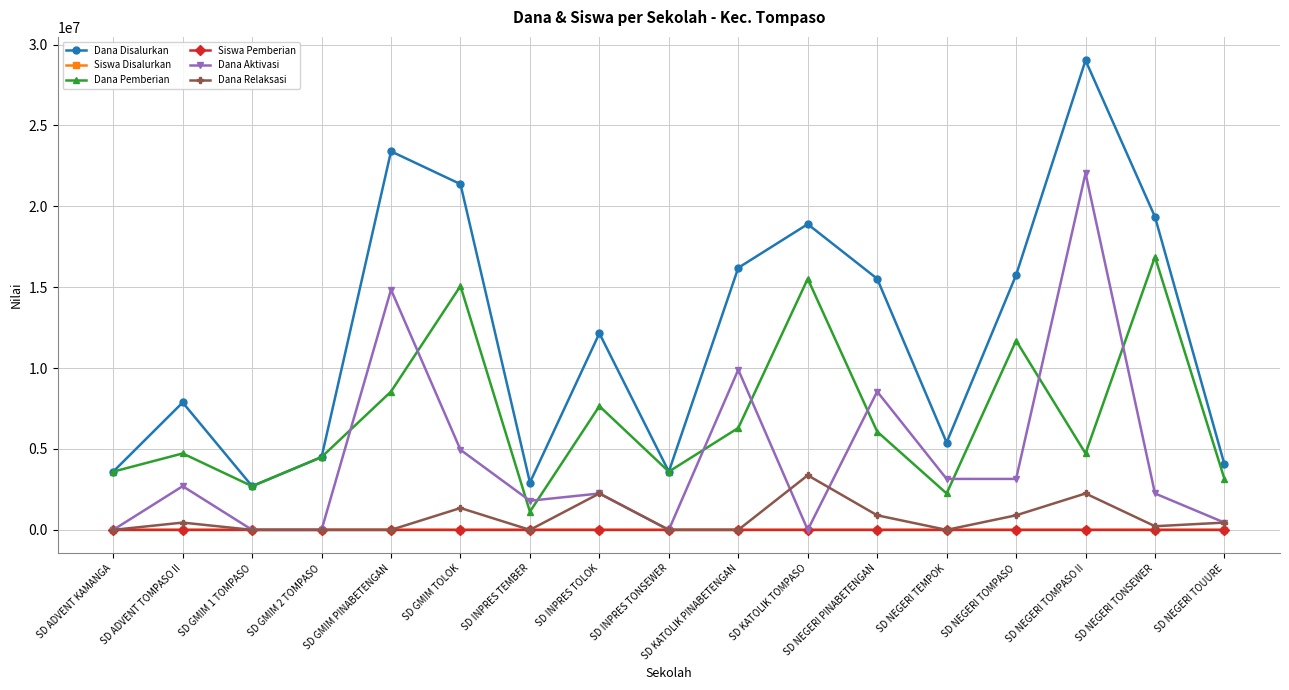

Which category has the highest value in the Dana Disalurkan series?

SD NEGERI TOMPASO II